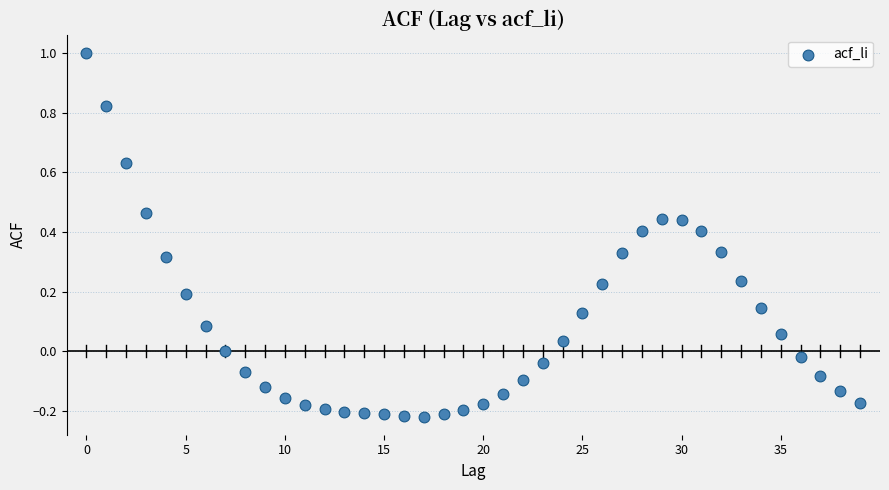

What is the range of Y values (max minus min)?

1.2